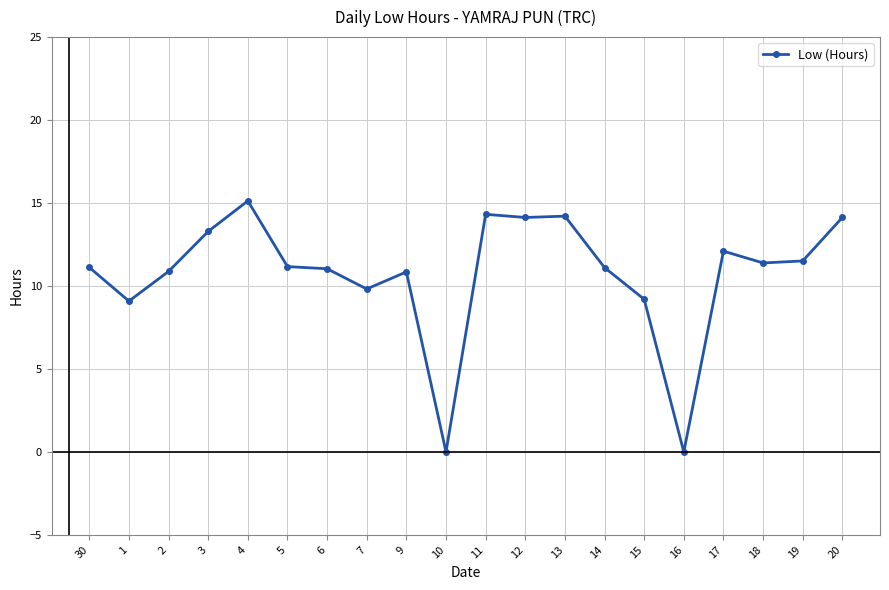

Approximately how many times larger is the value at 15 compared to 17?

0.8